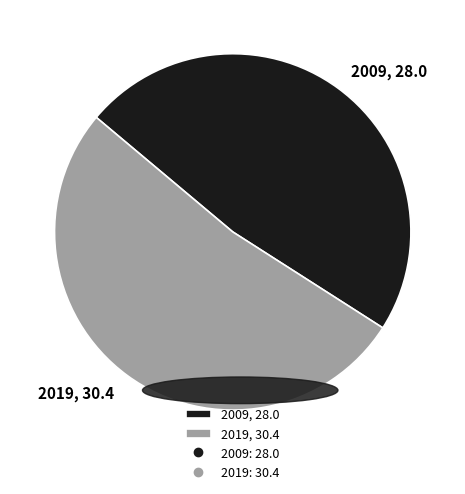

Count the number of slices in the pie.

2